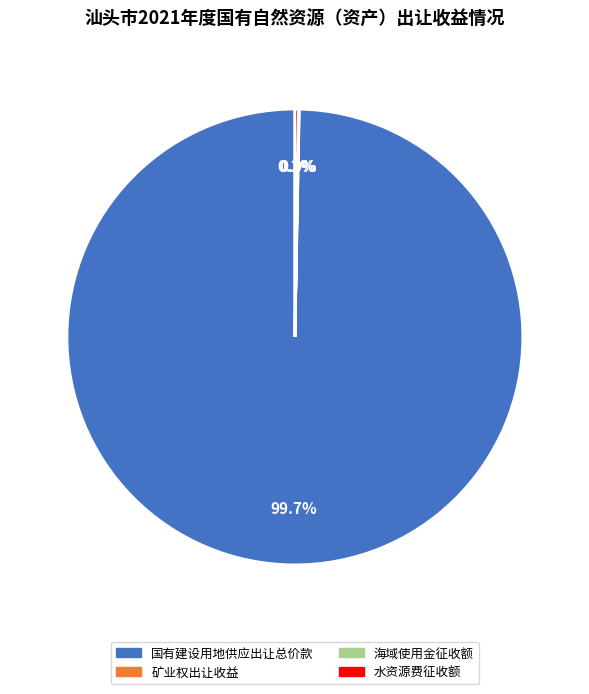

Which slice is the largest?

国有建设用地供应出让总价款